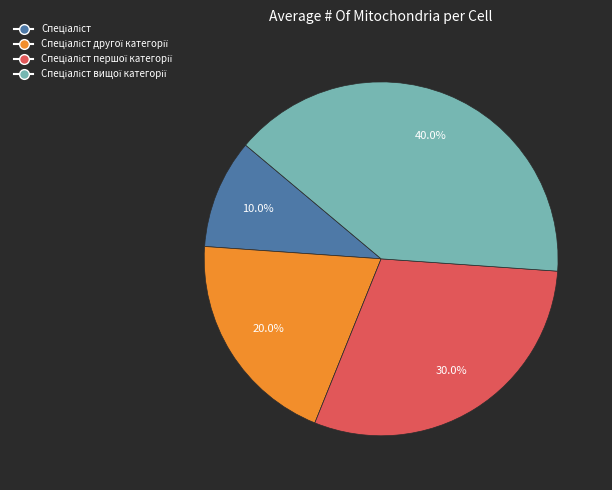

Is there any slice that represents more than half of the pie?

No